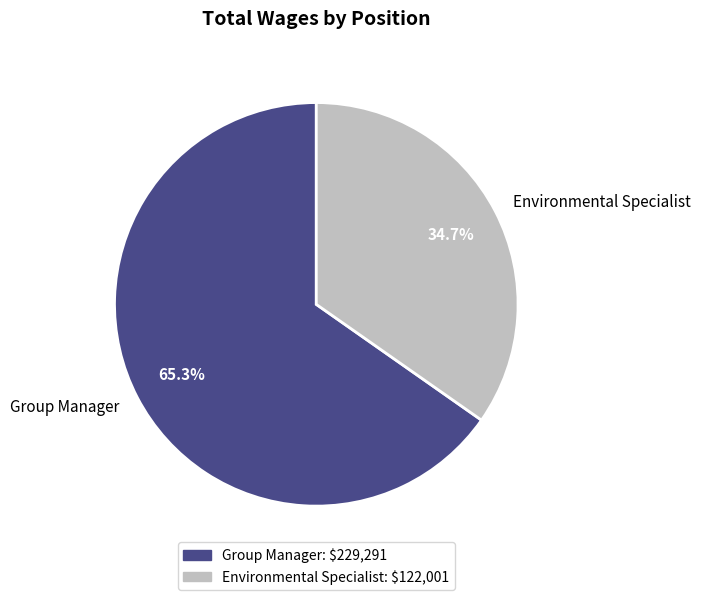

Is it true that Environmental Specialist is 26% of the pie?

False